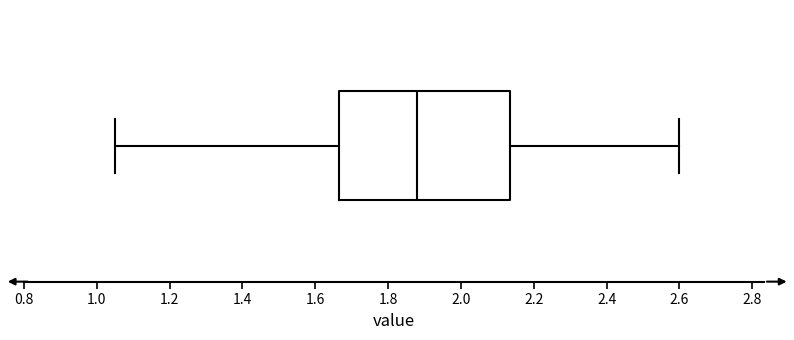

Where does the median line of the box sit on the x-axis? The values are not printed on the chart, so give them approximately, as read against the axis.

1.88